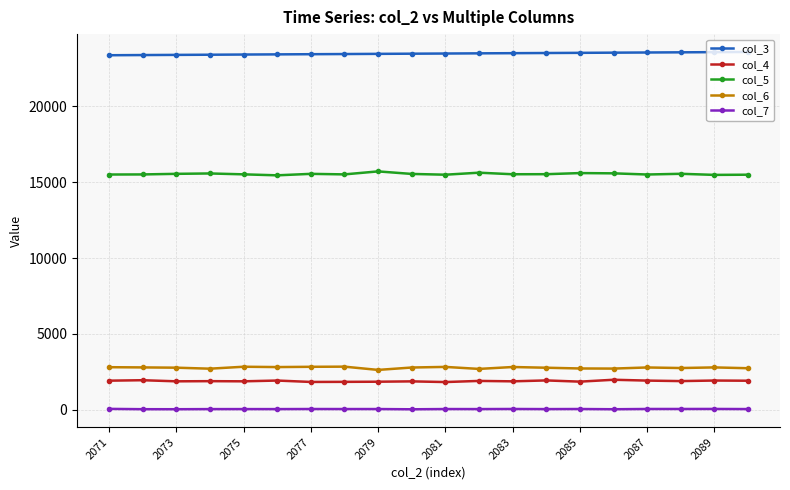

Which series has the largest total across all categories?

col_3